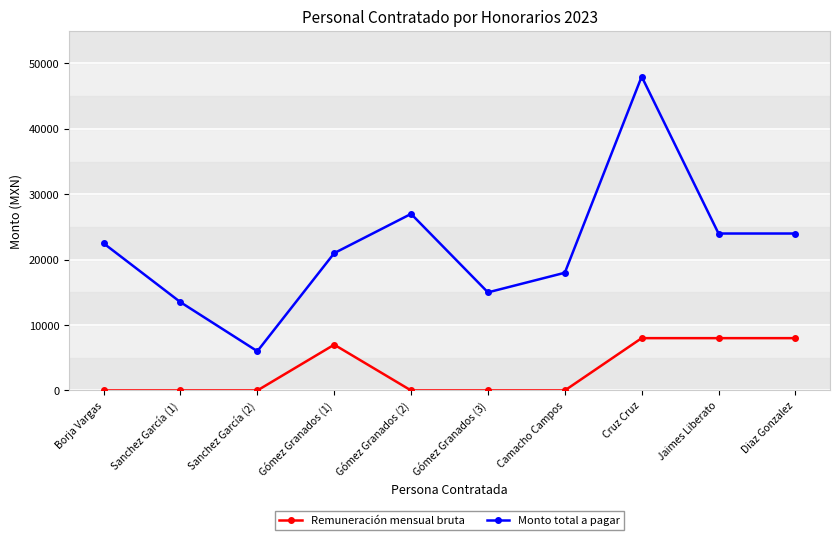

What is the lowest value of the Monto total a pagar series?

6000